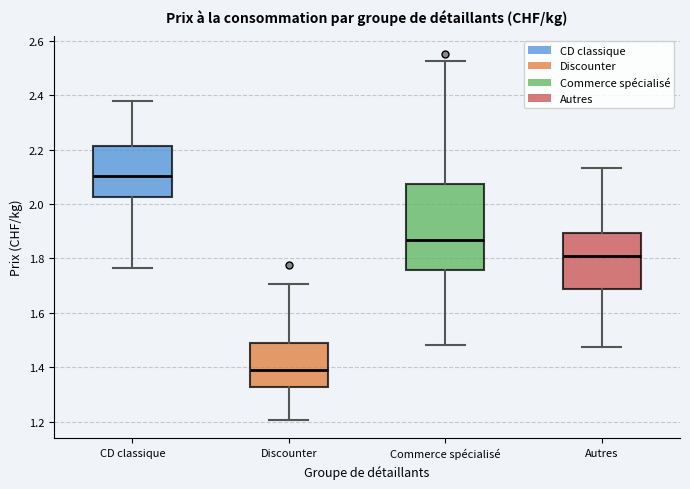

Where does the upper whisker of the box for Commerce spécialisé end on the y-axis? The values are not printed on the chart, so give them approximately, as read against the axis.

2.52